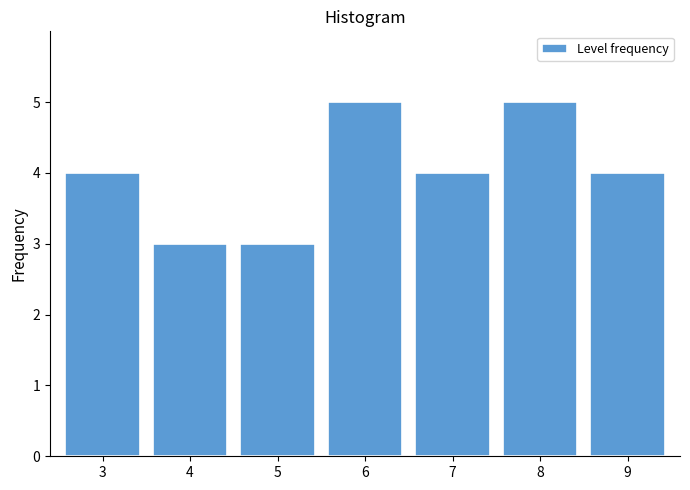

Reading left to right, transcribe all the data shown in this chart.

4	3	3	5	4	5	4